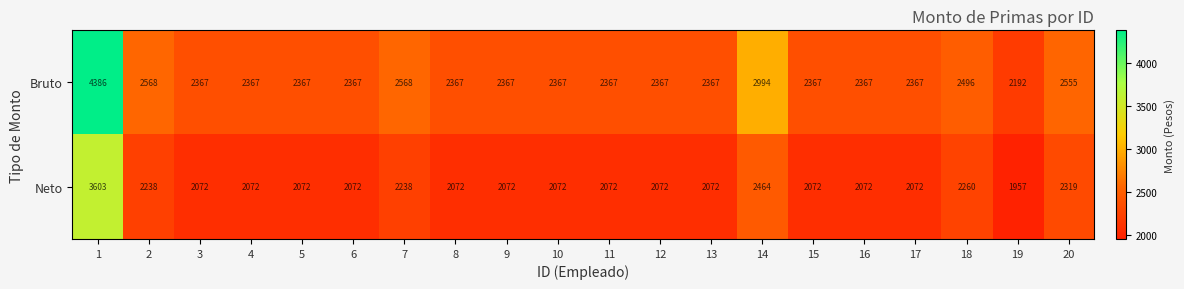

Is the value of Neto at 4 greater than the value of Bruto at 7?

No